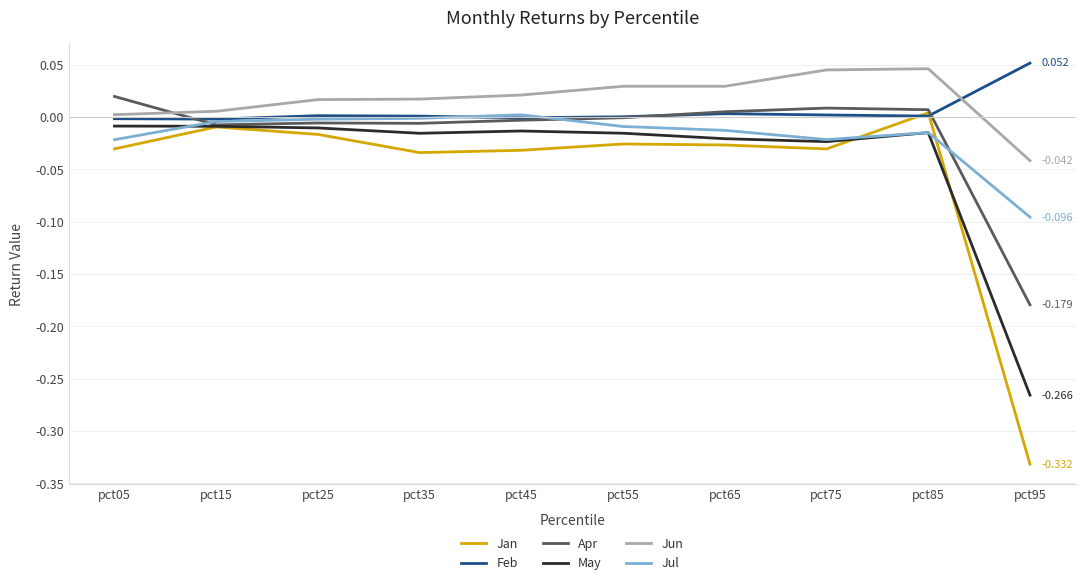

Which series has the largest total across all categories?

Jun